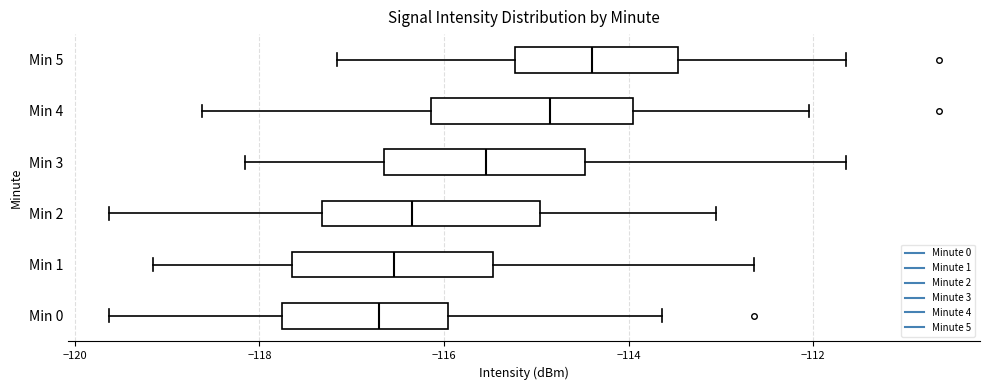

Reading bottom to top, read every box against the x-axis: the position of its median line, the range the box covers, and the ends of its whiskers. The values are not printed on the chart, so give them approximately, as read against the axis.

Min 0: median -116.6, box -117.8 to -116.0, whiskers -119.6 to -113.6
Min 1: median -116.6, box -117.6 to -115.4, whiskers -119.2 to -112.6
Min 2: median -116.4, box -117.4 to -115.0, whiskers -119.6 to -113.0
Min 3: median -115.6, box -116.6 to -114.4, whiskers -118.2 to -111.6
Min 4: median -114.8, box -116.2 to -114.0, whiskers -118.6 to -112.0
Min 5: median -114.4, box -115.2 to -113.4, whiskers -117.2 to -111.6